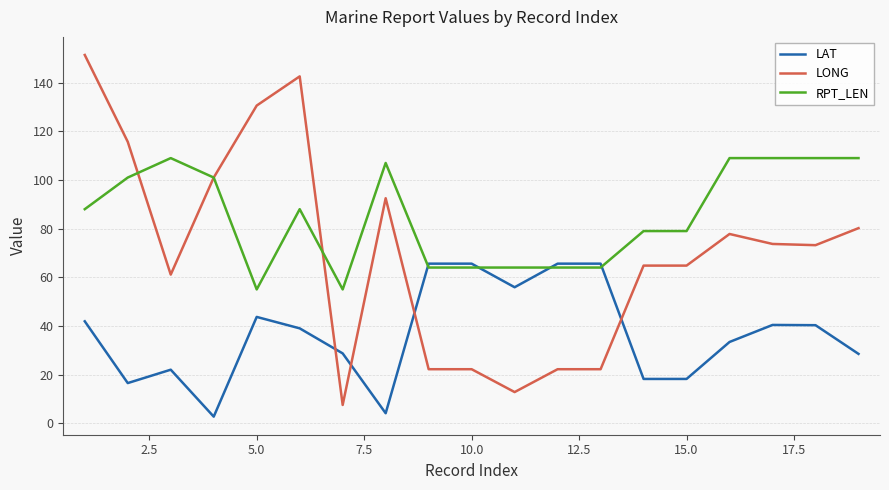

True or false: LAT and LONG cross at least once.

True